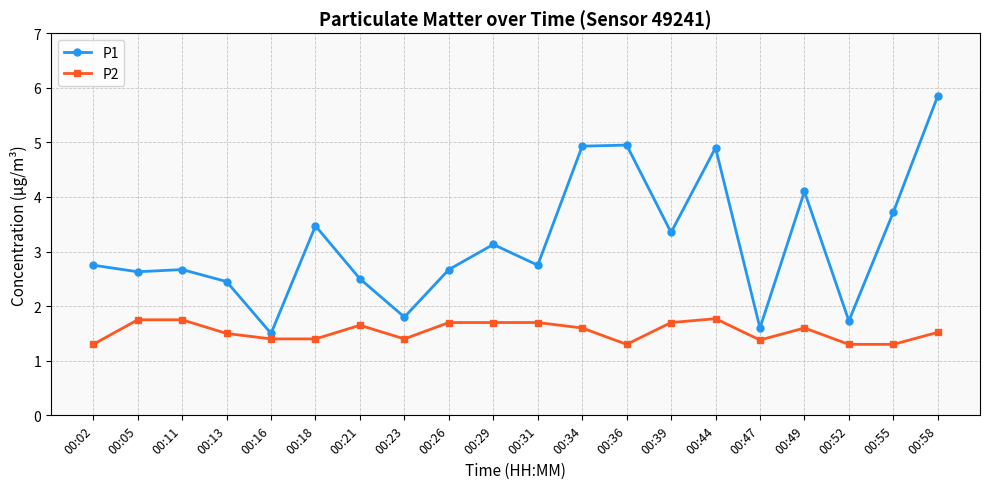

Which series has the largest range (max minus min)?

P1